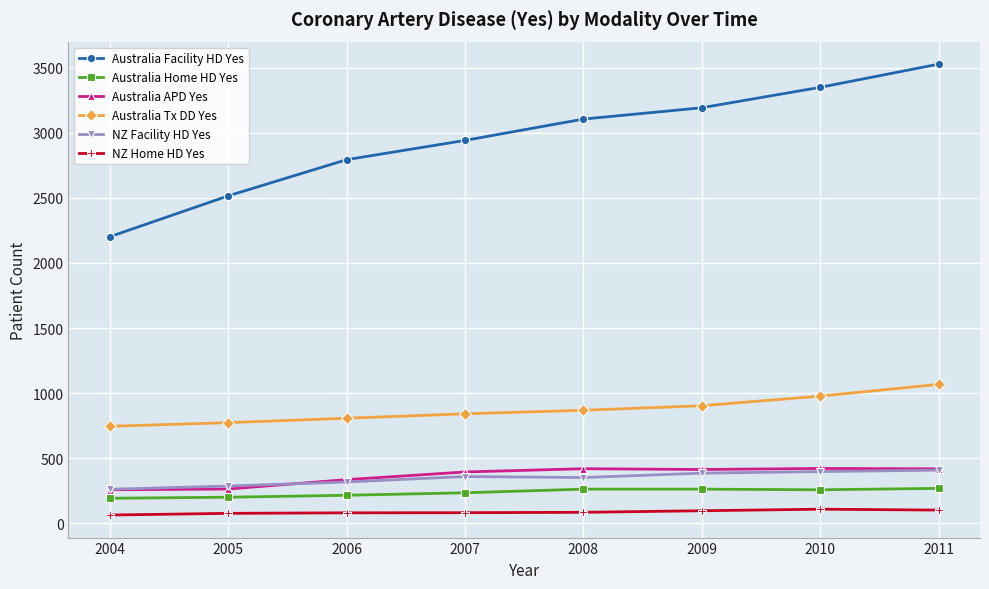

Between 2004 and 2008, which series saw the biggest shift?

Australia Facility HD Yes